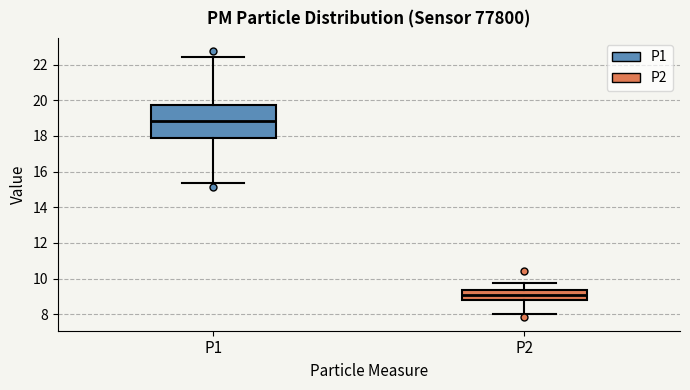

Reading left to right, read every box against the y-axis: the position of its median line, the range the box covers, and the ends of its whiskers. The values are not printed on the chart, so give them approximately, as read against the axis.

P1: median 18.8, box 17.8 to 19.8, whiskers 15.4 to 22.4
P2: median 9.0, box 8.8 to 9.4, whiskers 8.0 to 9.8